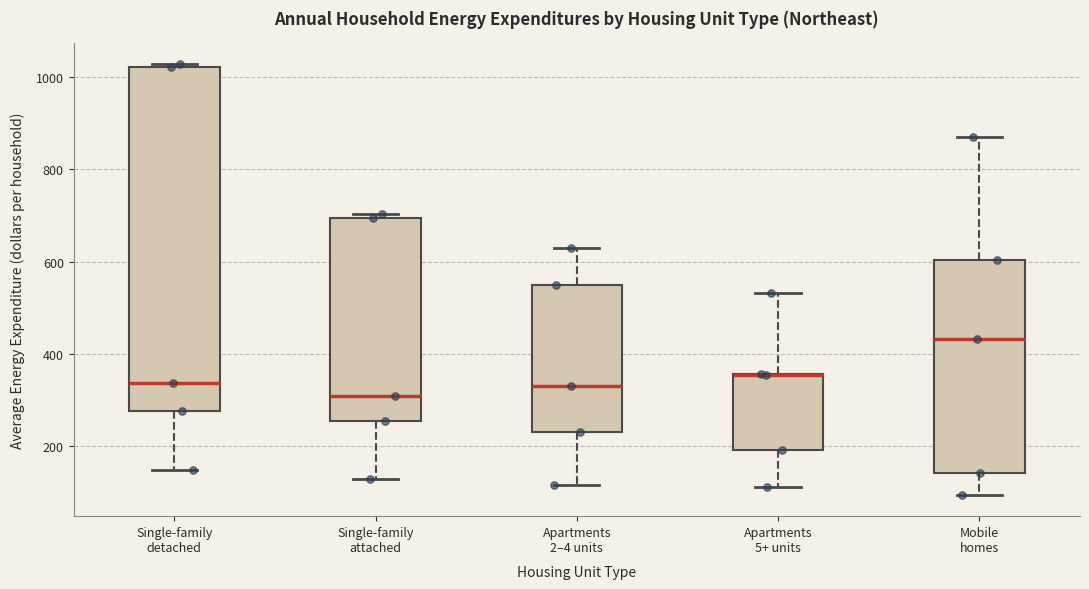

Where is the upper edge of the box for Single-family detached on the y-axis? The values are not printed on the chart, so give them approximately, as read against the axis.

1020